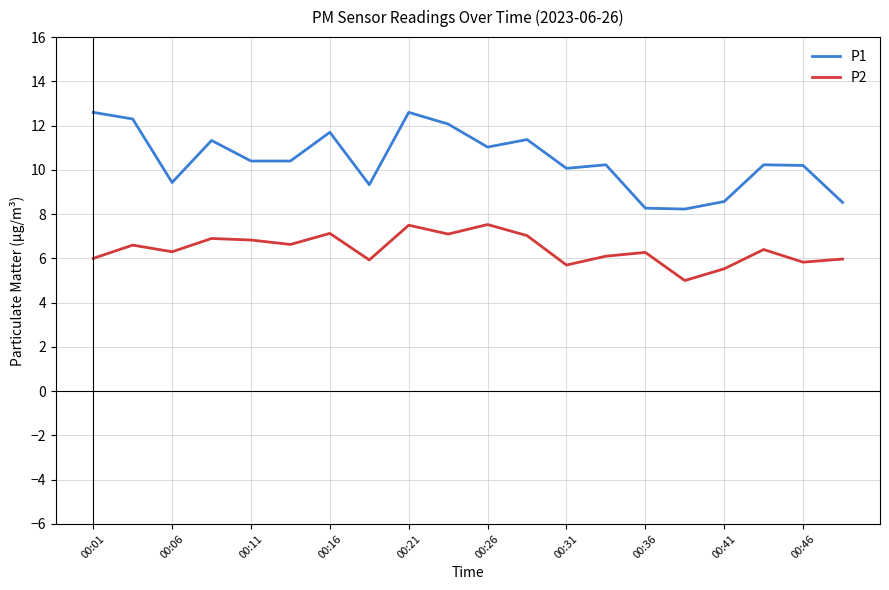

List the series in order of their peak value, highest first.

P1, P2